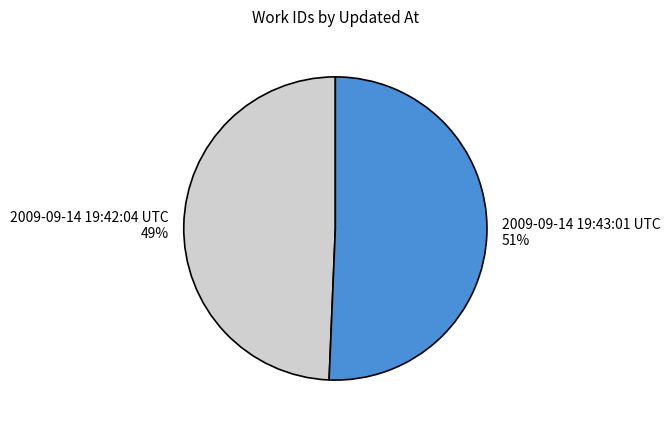

To the nearest percent, what is the average slice percentage?

50%